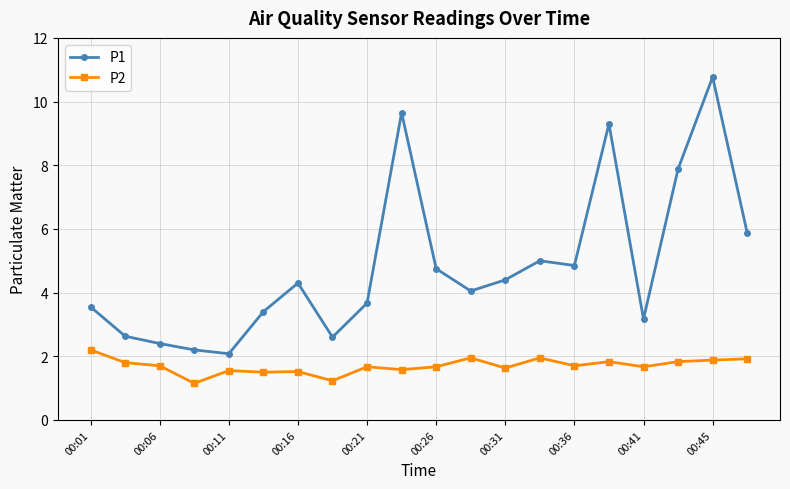

Rank the series by their maximum value, from highest to lowest.

P1, P2